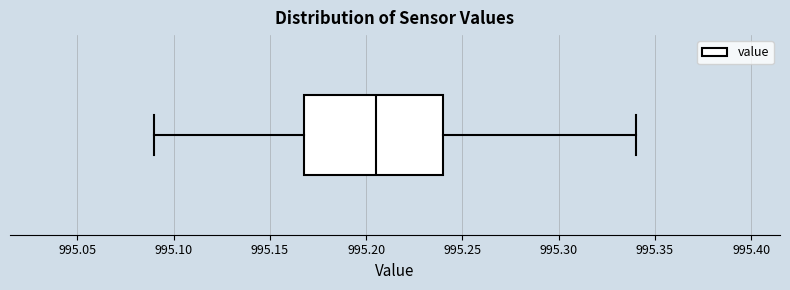

Where does the right whisker of the box end on the x-axis? The values are not printed on the chart, so give them approximately, as read against the axis.

995.340